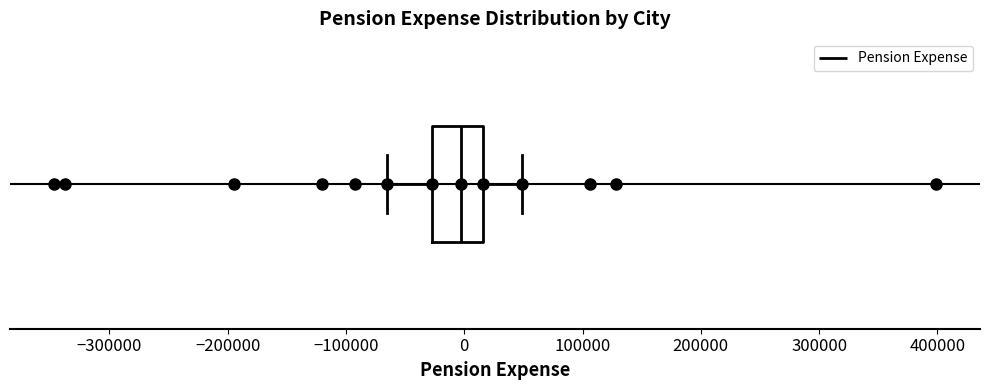

Transcribe this box plot: give where the median line is, the range the box spans, and where the two whiskers end, as read against the x-axis. The values are not printed on the chart, so give them approximately, as read against the axis.

median 0, box -30000 to 20000, whiskers -70000 to 50000